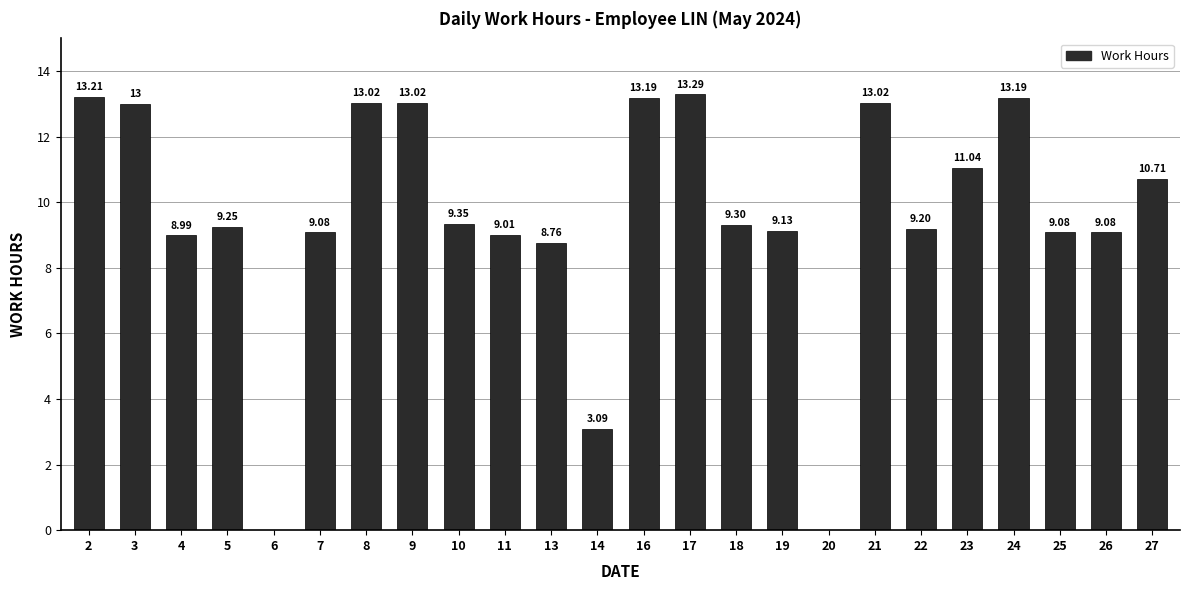

What is the change in value from 16 to 19?

-4.1